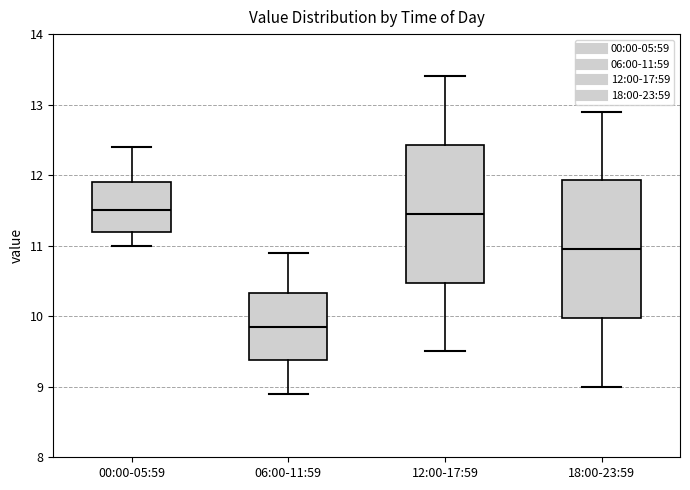

Which box's median line is the lowest?

06:00-11:59